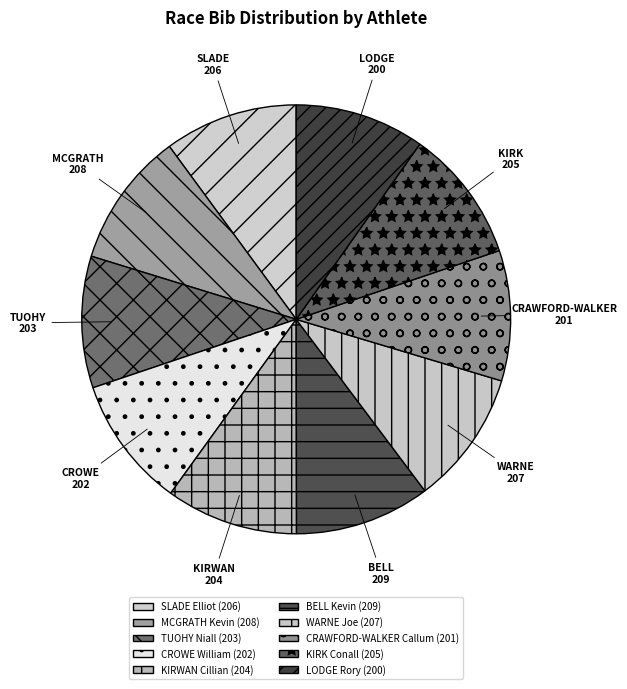

What is the ratio of the value at TUOHY Niall to the value at CROWE William?

1.0